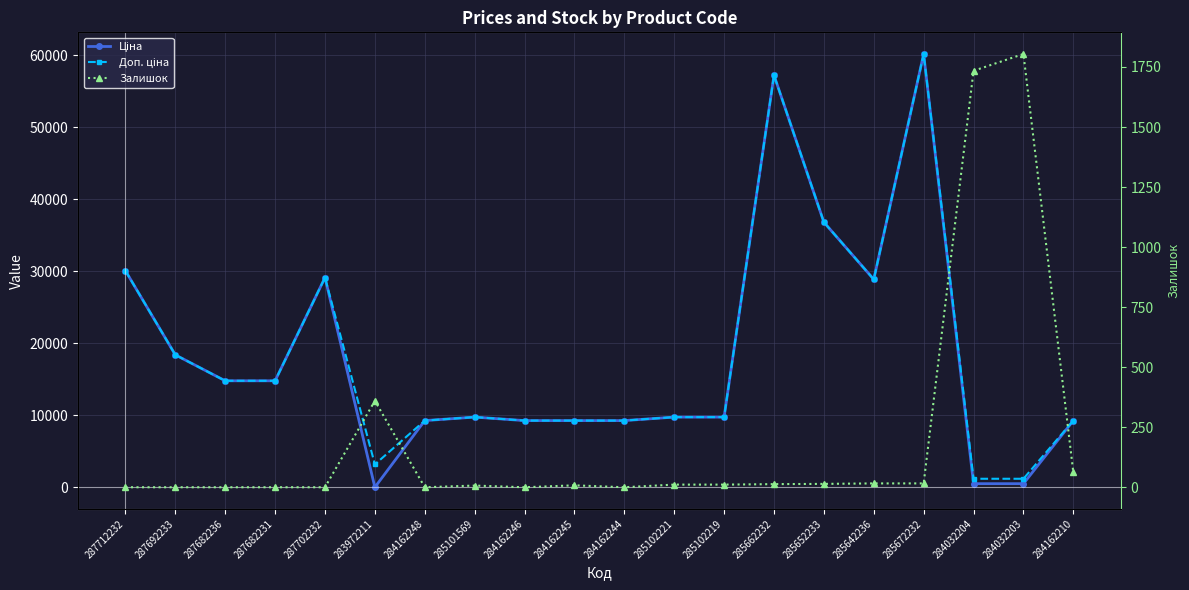

What is the value of the Ціна point at the 14th from the left?

57258.0